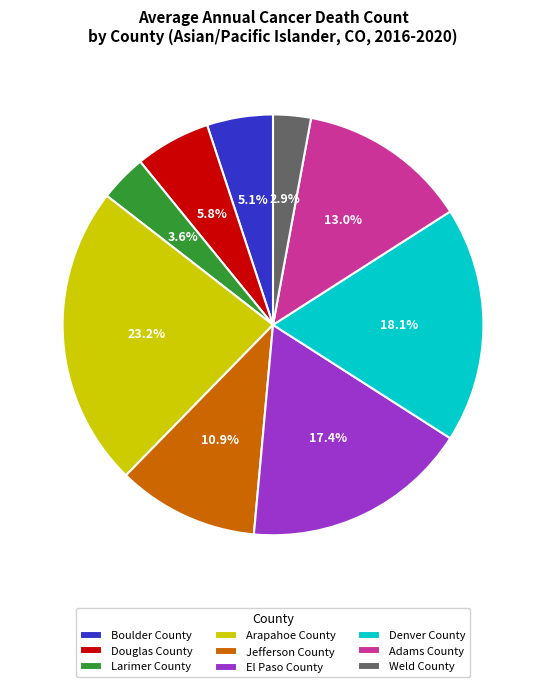

How many segments does this pie chart have?

9